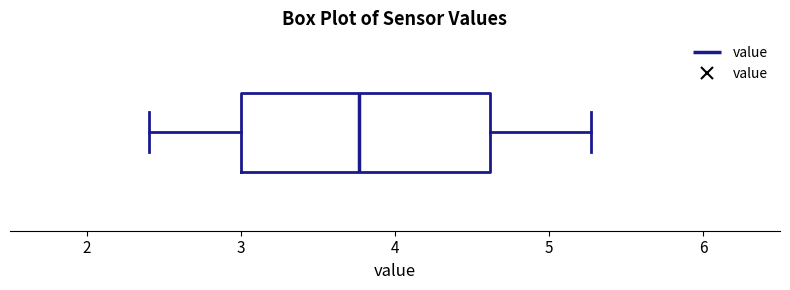

Transcribe this box plot: give where the median line is, the range the box spans, and where the two whiskers end, as read against the x-axis. The values are not printed on the chart, so give them approximately, as read against the axis.

median 3.8, box 3.0 to 4.6, whiskers 2.4 to 5.3